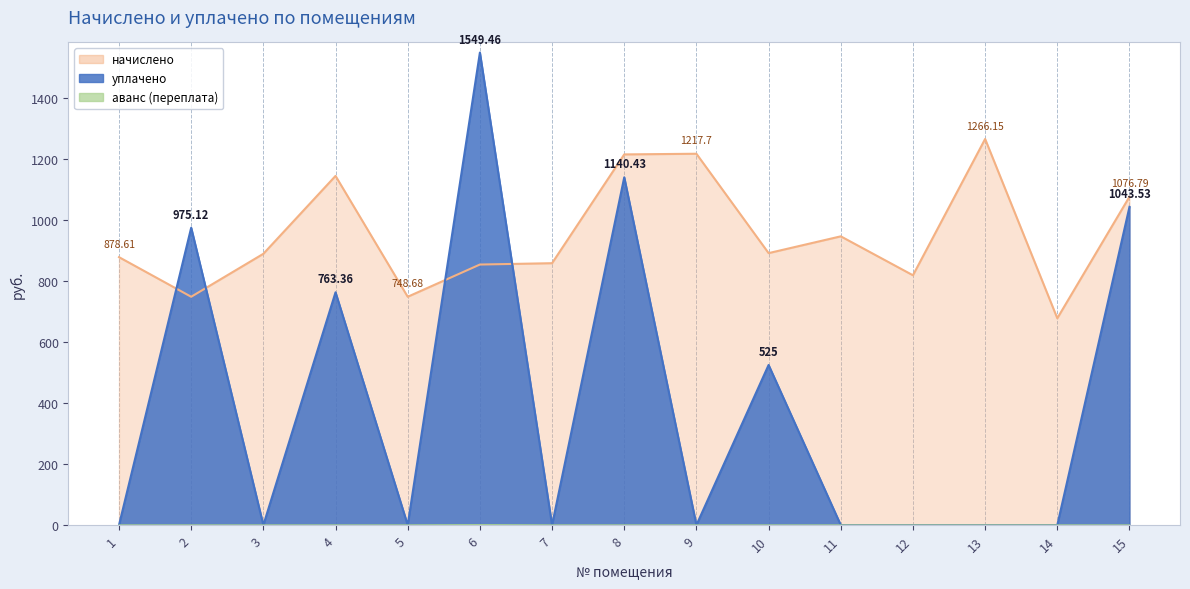

True or false: задолженность (аванс) and уплачено intersect in this chart.

False